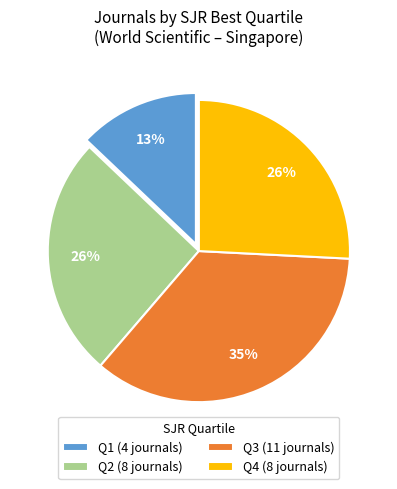

Do Q4 (8 journals) and Q1 (4 journals) together represent more than half of the pie?

No